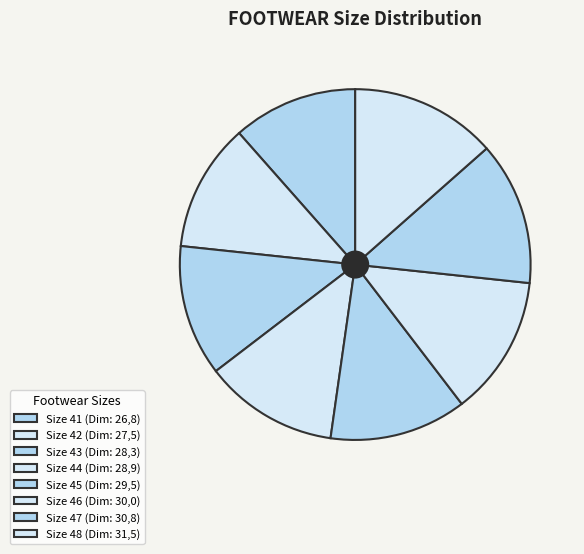

To the nearest percent, what is the difference between the largest and smallest slice percentages?

2%